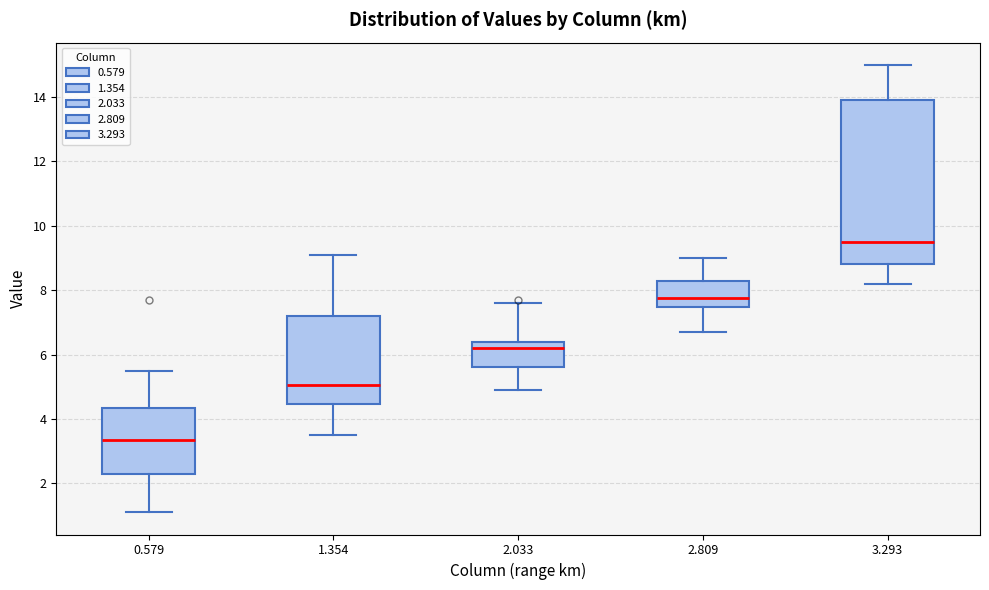

Comparing the boxes themselves (not the whiskers), which one is the tallest?

3.293